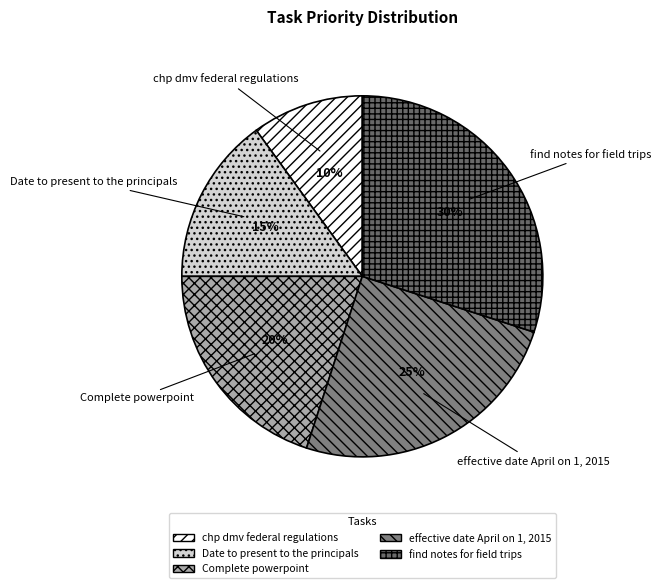

How many segments does this pie chart have?

5